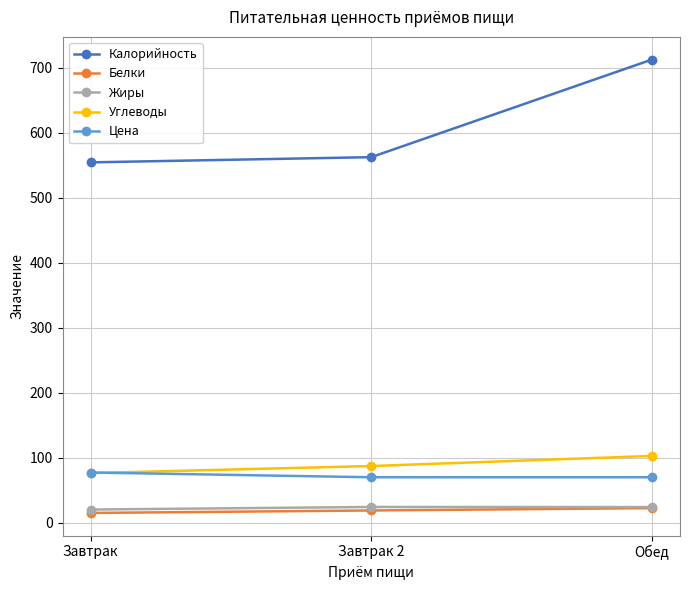

True or false: Жиры has a value of 20.3 at Завтрак.

True